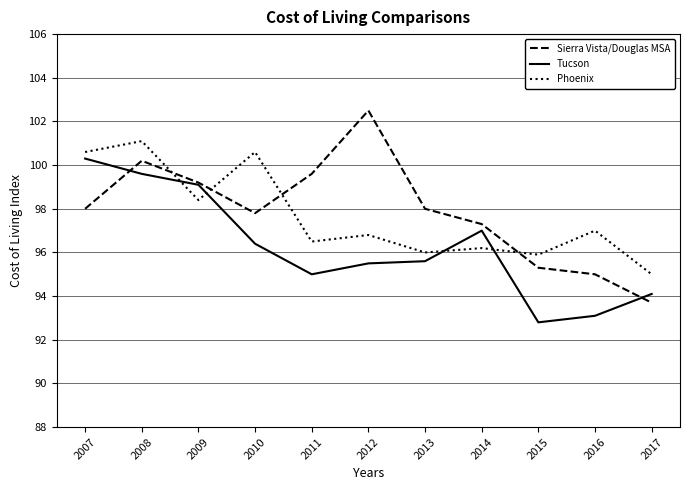

How many distinct data groups are displayed?

3